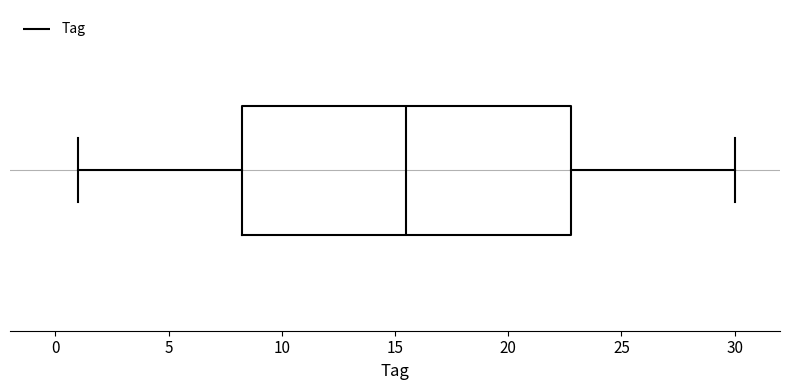

Where is the left edge of the box on the x-axis? The values are not printed on the chart, so give them approximately, as read against the axis.

8.5